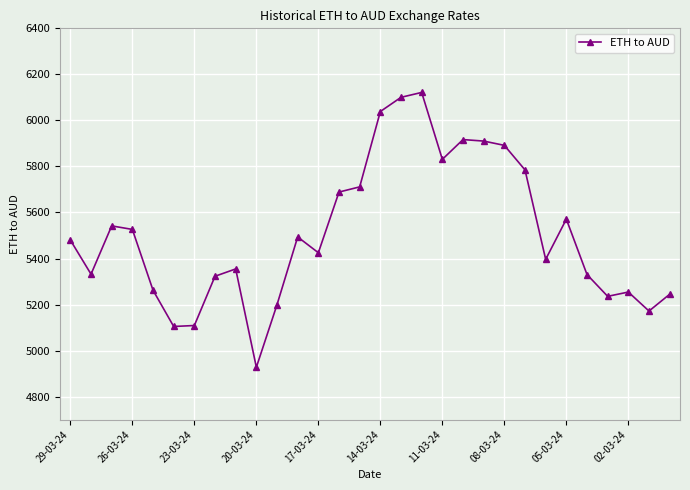

True or false: there are more than 0 points higher than both neighbors.

True